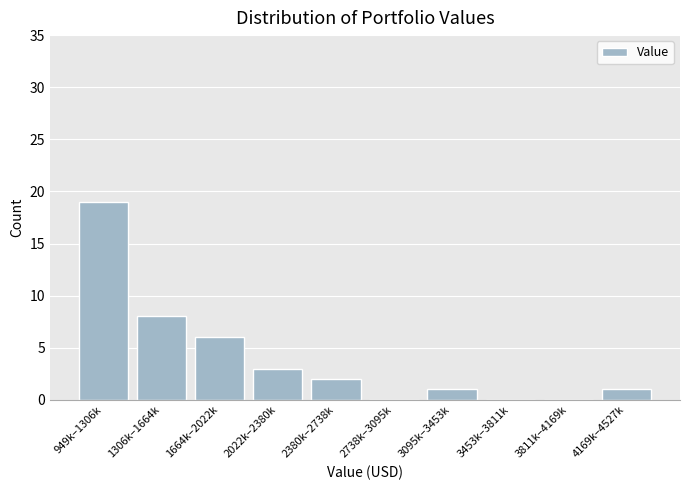

Reading right to left, list all the values displayed in this chart.

4169k–4527k=1	3811k–4169k=0	3453k–3811k=0	3095k–3453k=1	2738k–3095k=0	2380k–2738k=2	2022k–2380k=3	1664k–2022k=6	1306k–1664k=8	949k–1306k=19